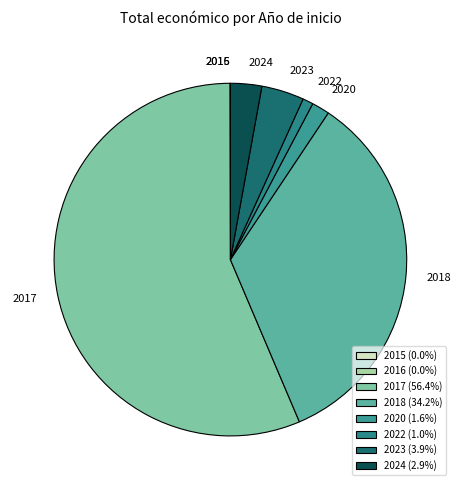

Is 2017 the majority of the pie?

Yes